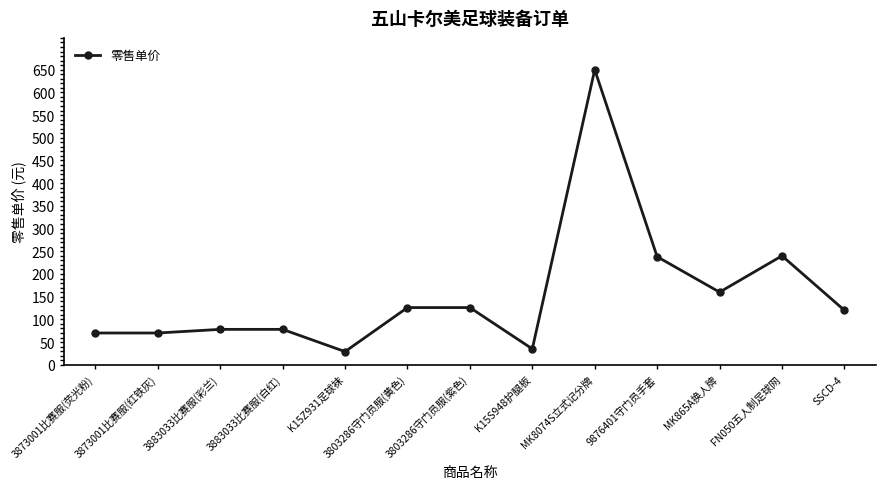

What is the minimum value shown in the chart?

29